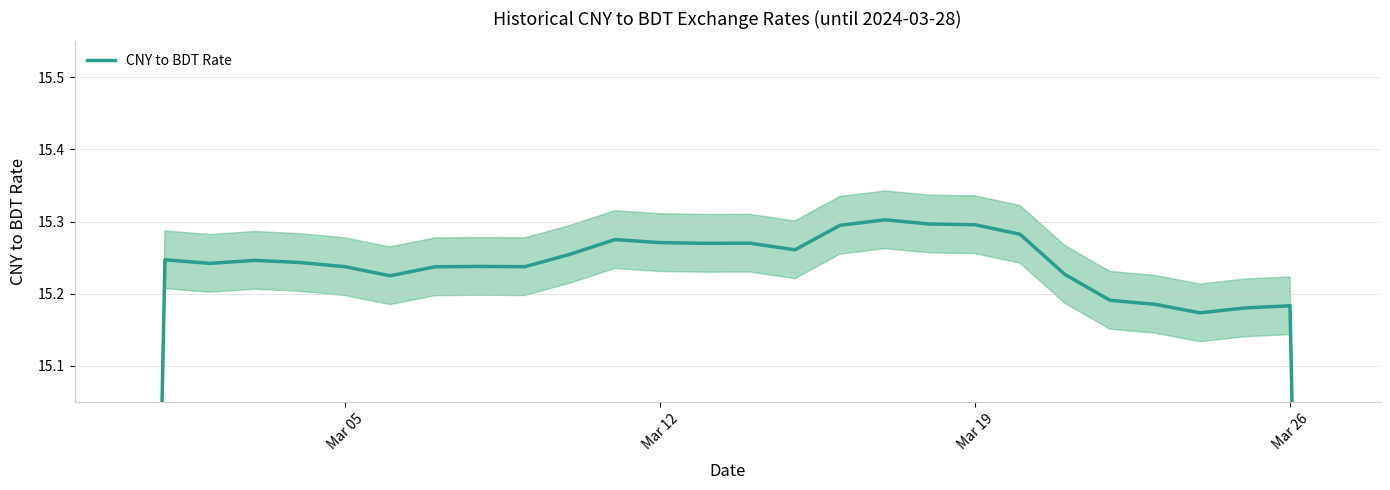

What is the value of the 26th point from the left?

15.2